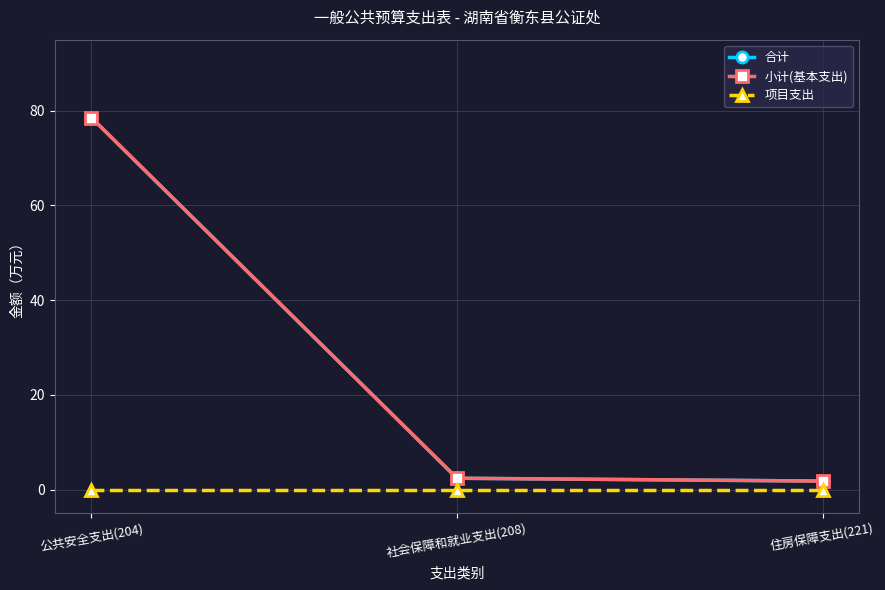

What position from the left is 住房保障支出(221)?

3